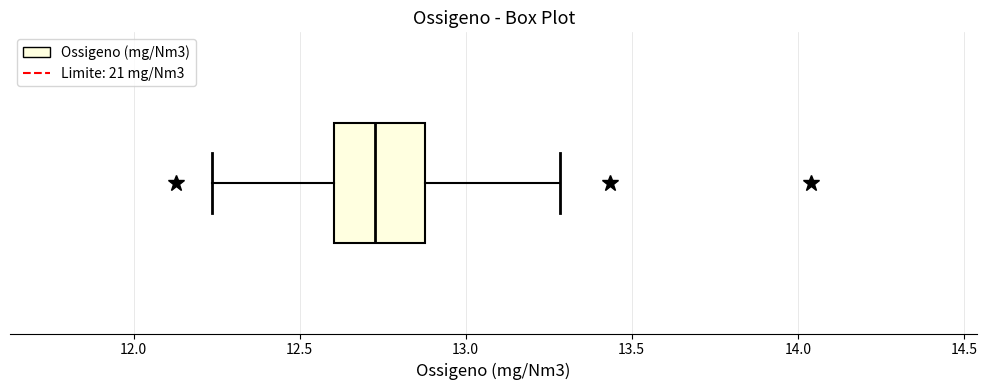

Read this box plot against the x-axis: the position of the median line, the range covered by the box, and the ends of both whiskers. The values are not printed on the chart, so give them approximately, as read against the axis.

median 12.75, box 12.60 to 12.90, whiskers 12.25 to 13.30